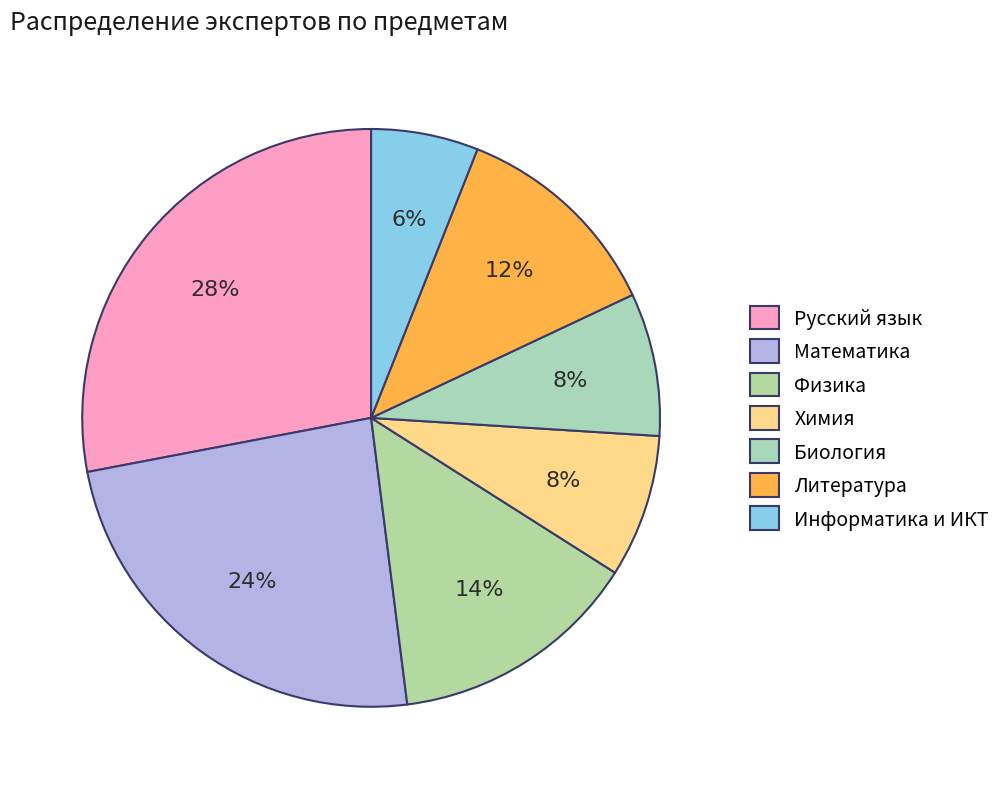

How many segments does this pie chart have?

7